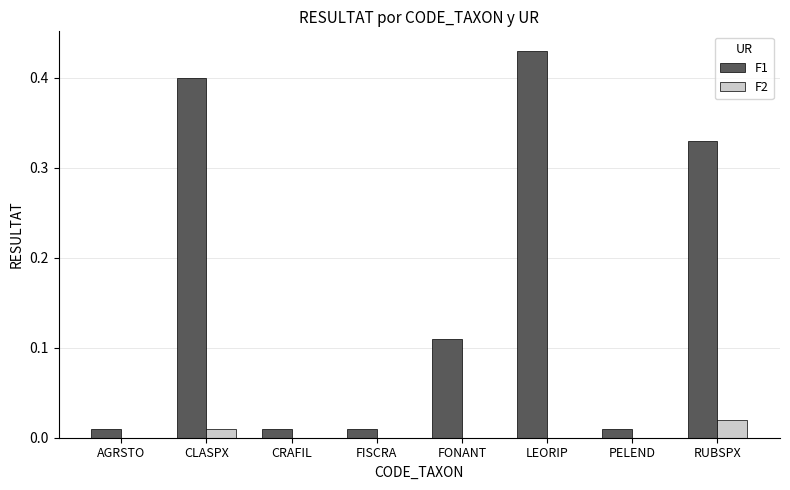

Is the value of F2 at FONANT greater than the value of F1 at CRAFIL?

No